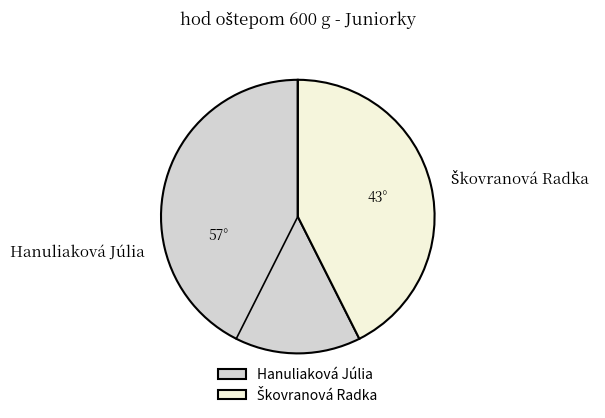

What is the largest slice in the pie chart?

Hanuliaková Júlia